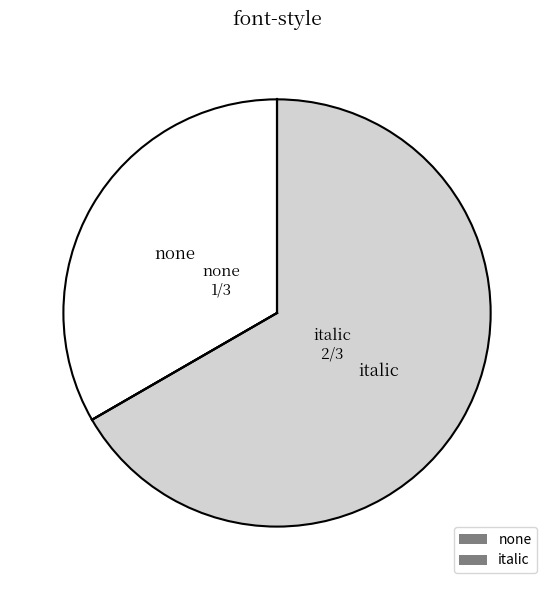

Which category has the smallest portion of the pie?

none